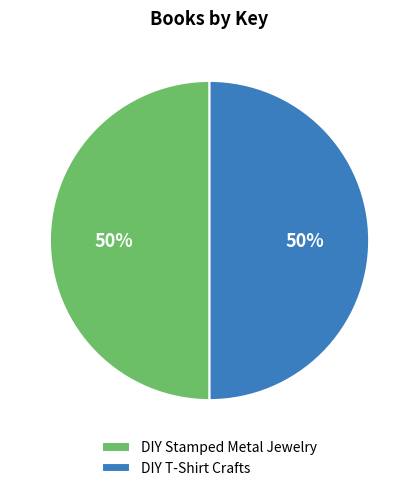

Count the number of slices in the pie.

2